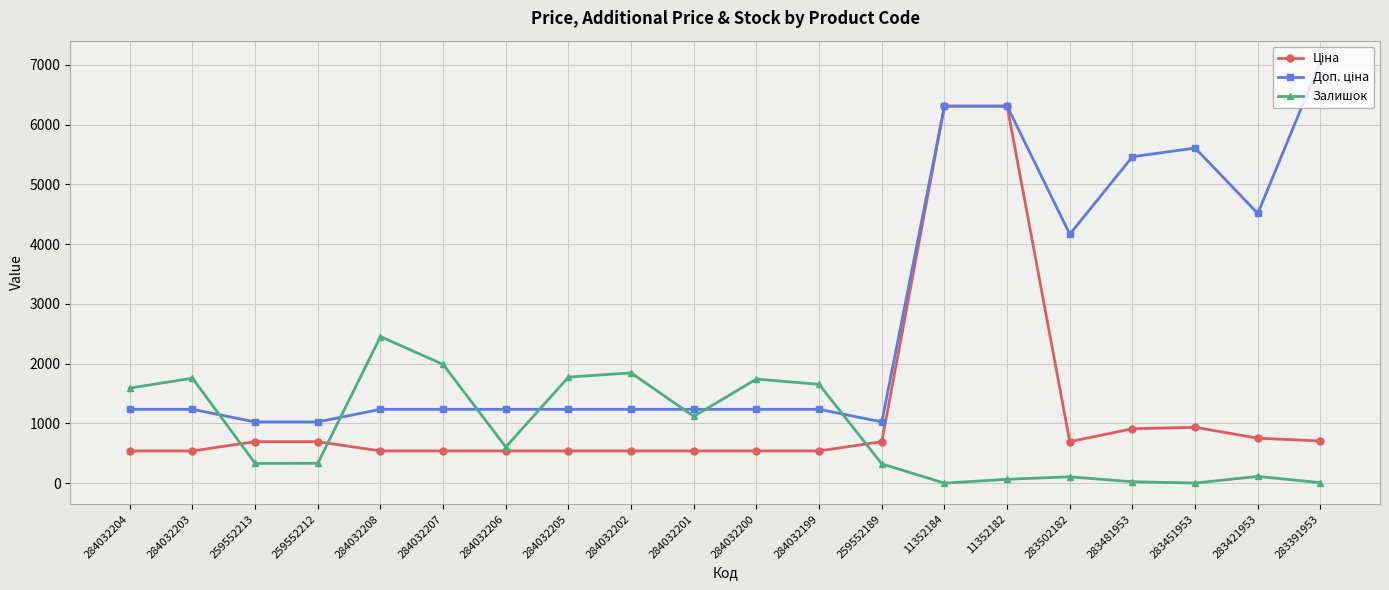

What is the spread (max minus min) of values at 284032203?

1217.0